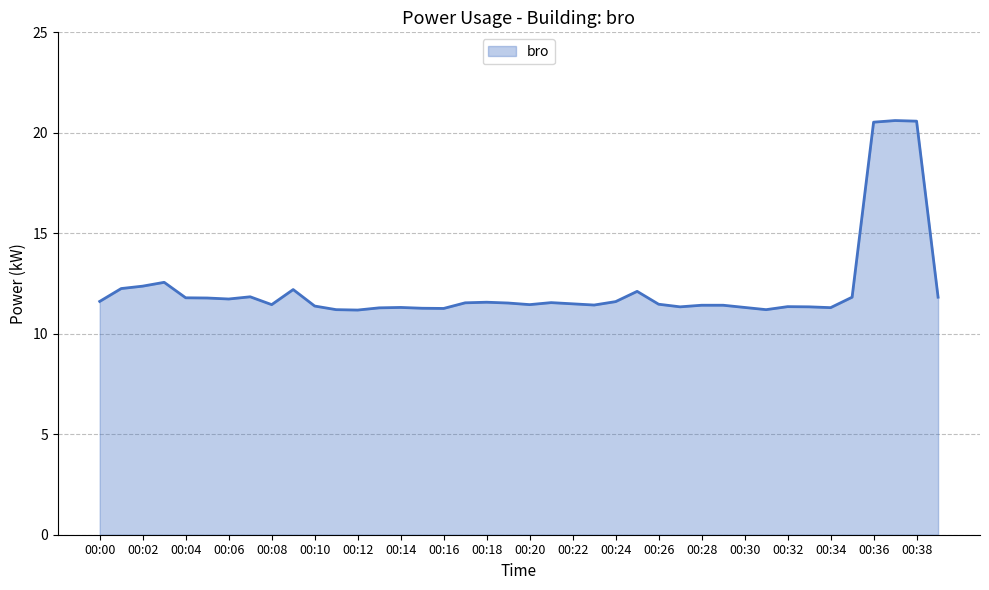

How many lines are shown in the chart?

1